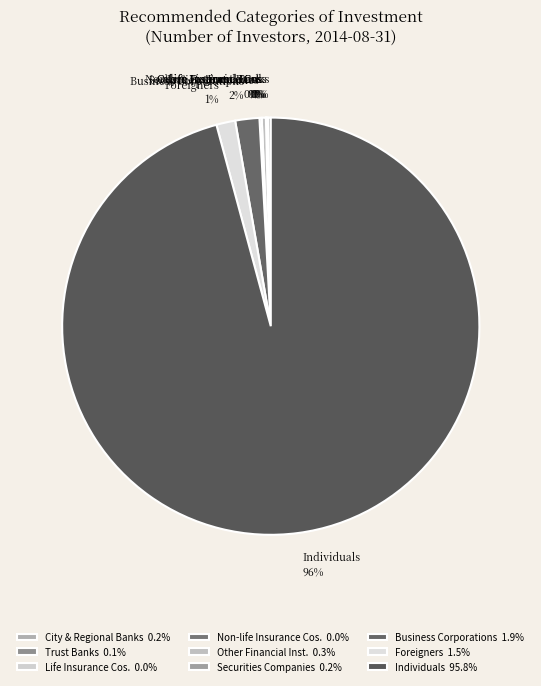

To the nearest percent, what is the difference between the Other Financial Inst. and Foreigners slice percentages?

1%